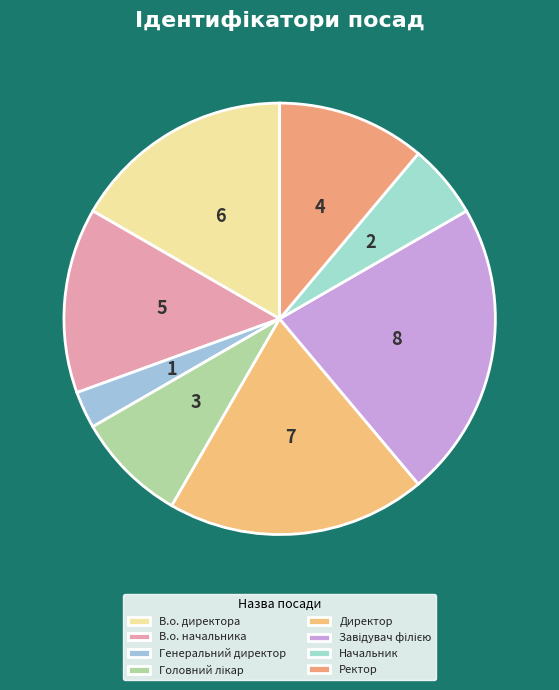

How many segments does this pie chart have?

8